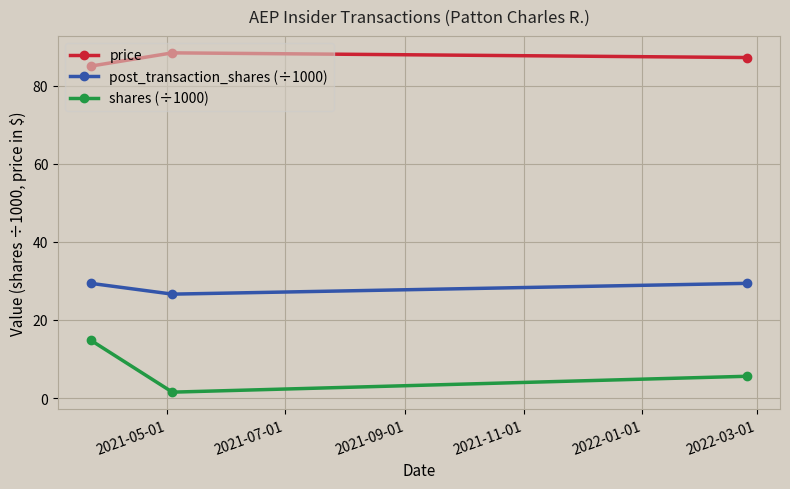

Reading left to right, list all the values displayed in this chart.

price: 85.0	88.4	87.2
post_transaction_shares (÷1000): 29.4	26.6	29.4
shares (÷1000): 14.8	1.5	5.6